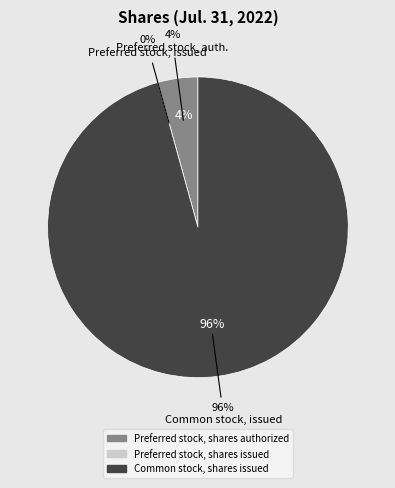

What is the majority slice?

Common stock, shares issued